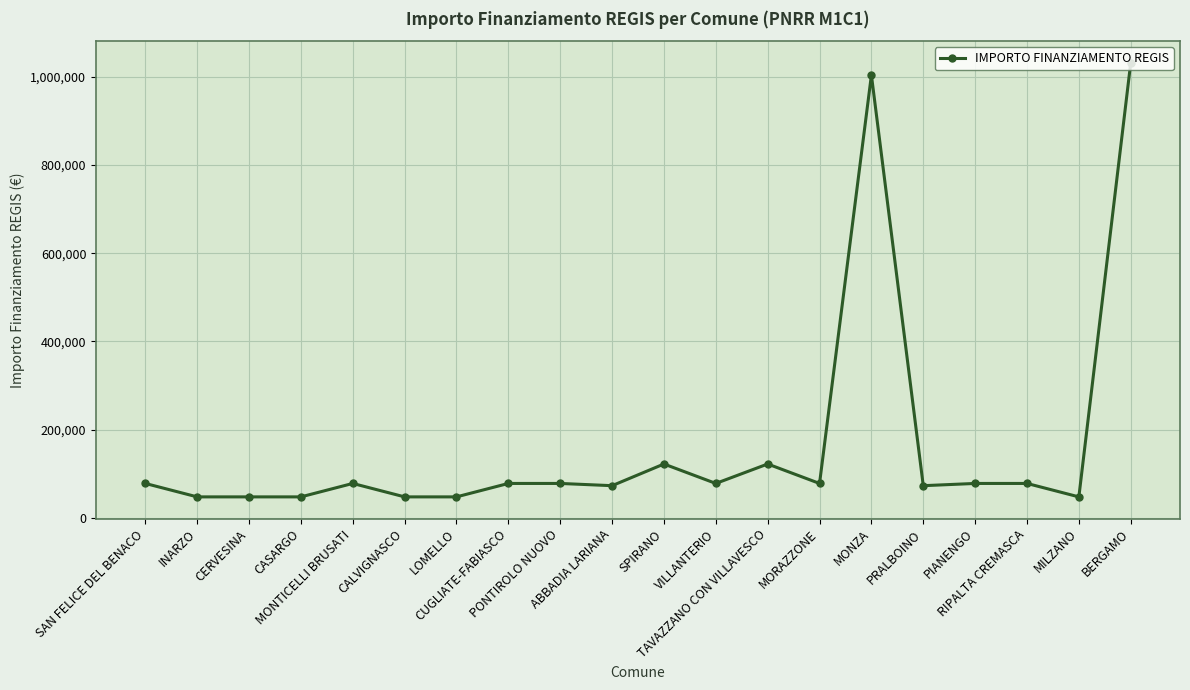

What is the maximum value shown in the chart?

1031574